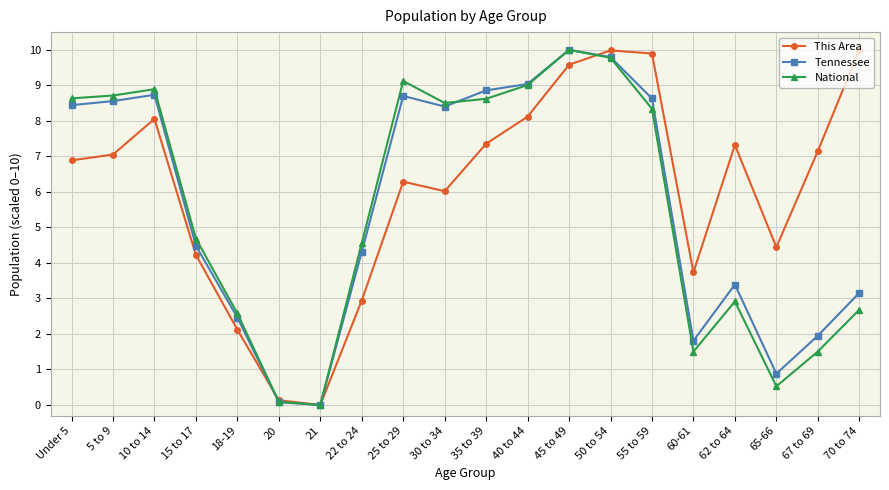

What position from the right is 15 to 17?

17